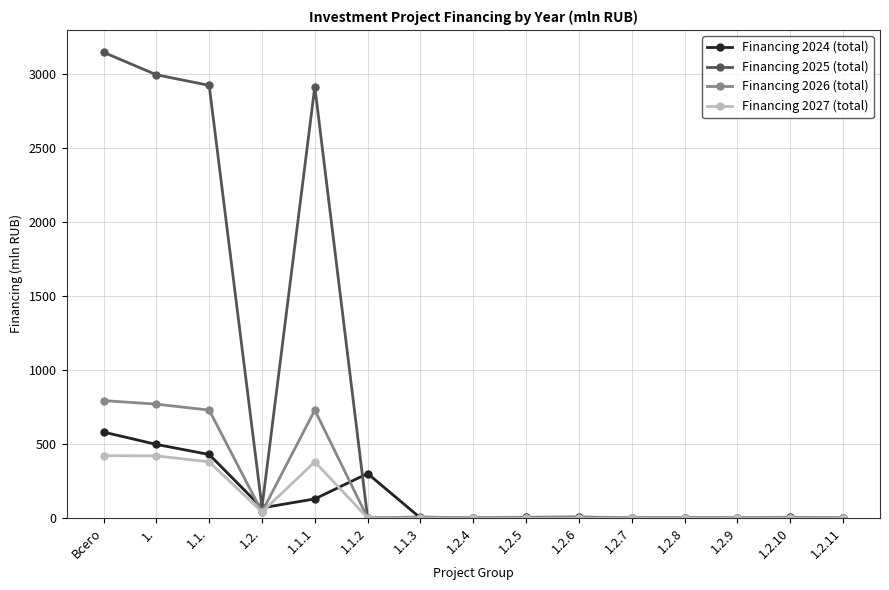

Which series has the widest spread of values?

Financing 2025 (total)